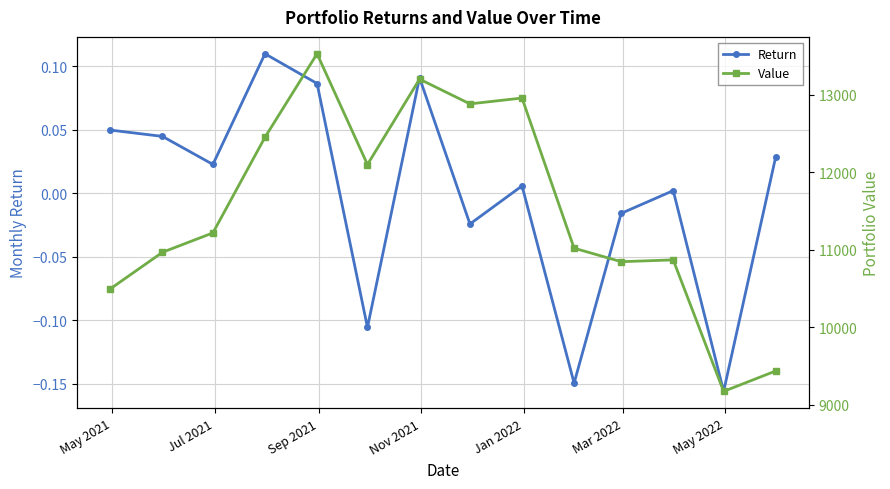

How many interior local valleys does the Return series have?

5